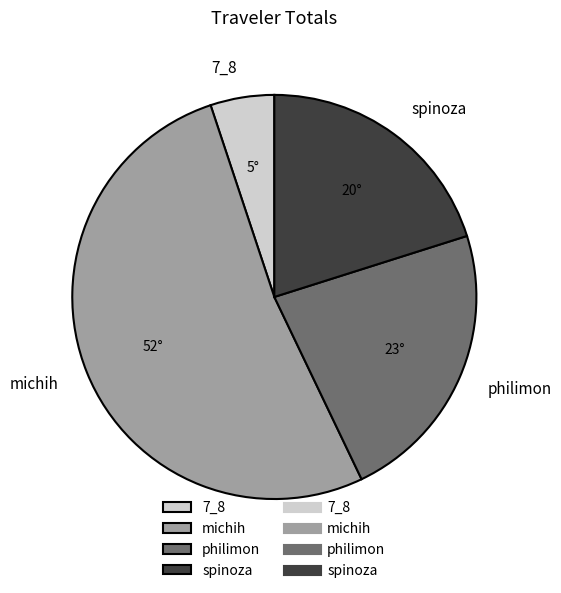

Between 7_8 and spinoza, which is larger?

spinoza